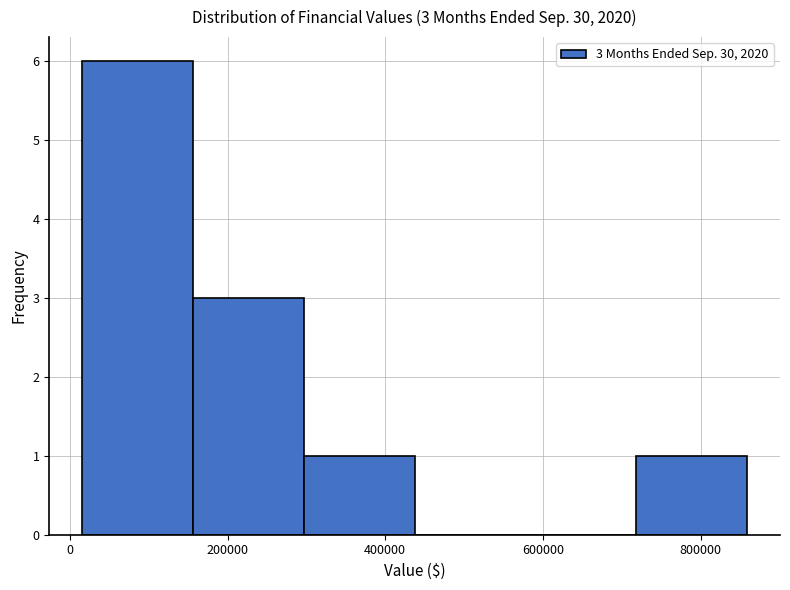

Over which range of the x-axis is the bar tallest?

20000 to 160000